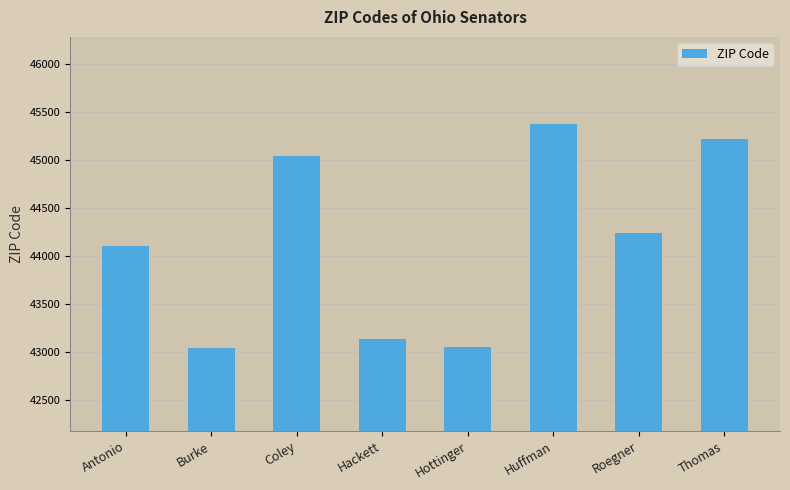

What is the label of the 1st bar from the right?

Thomas